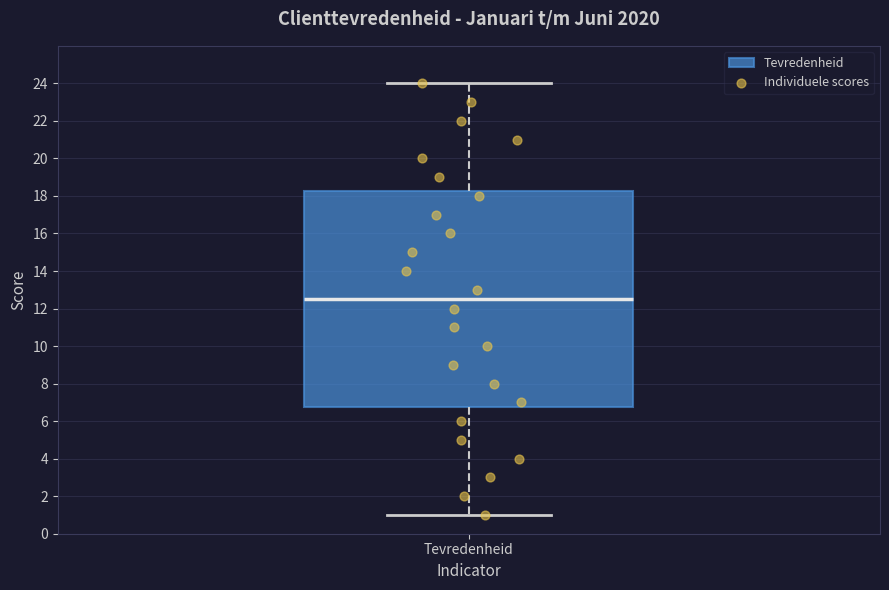

Where does the median line of the box for Tevredenheid sit on the y-axis? The values are not printed on the chart, so give them approximately, as read against the axis.

12.6